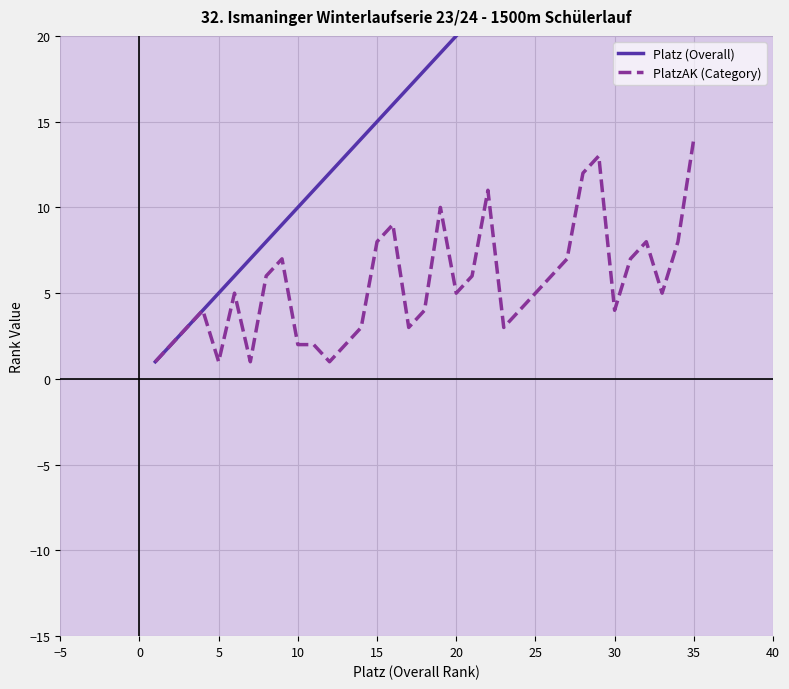

True or false: PlatzAK (Category) has more than 2 interior local peaks.

True